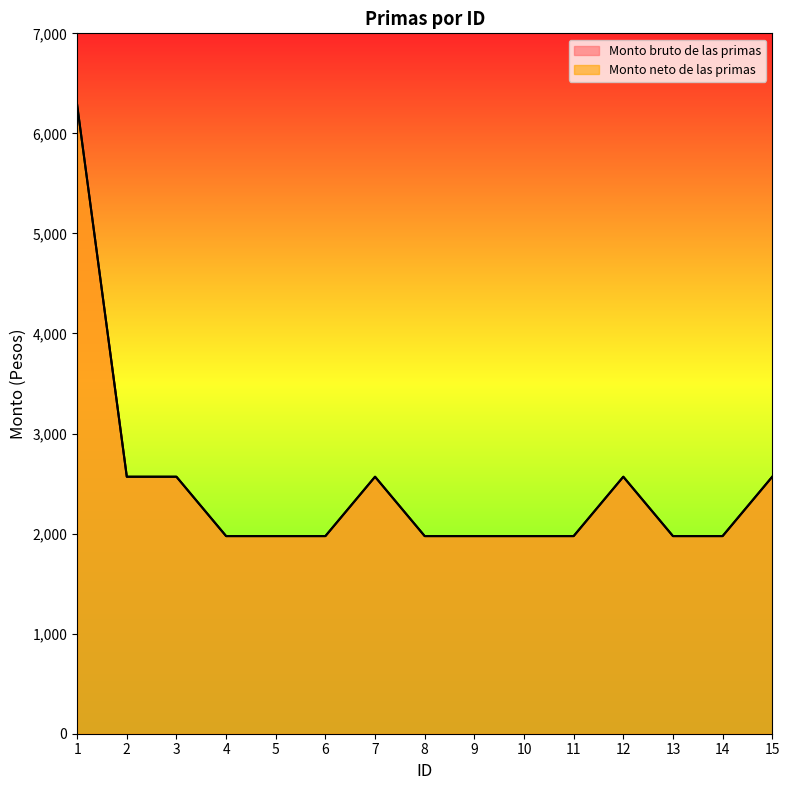

Which category has the highest value in the Monto neto de las primas series?

1